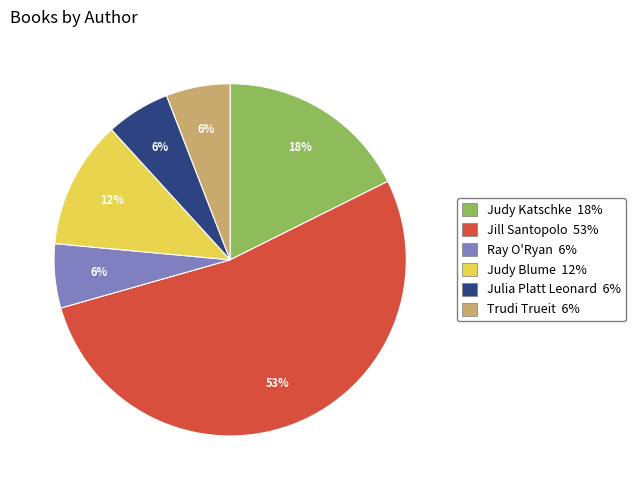

To the nearest percent, what is the average slice percentage?

17%